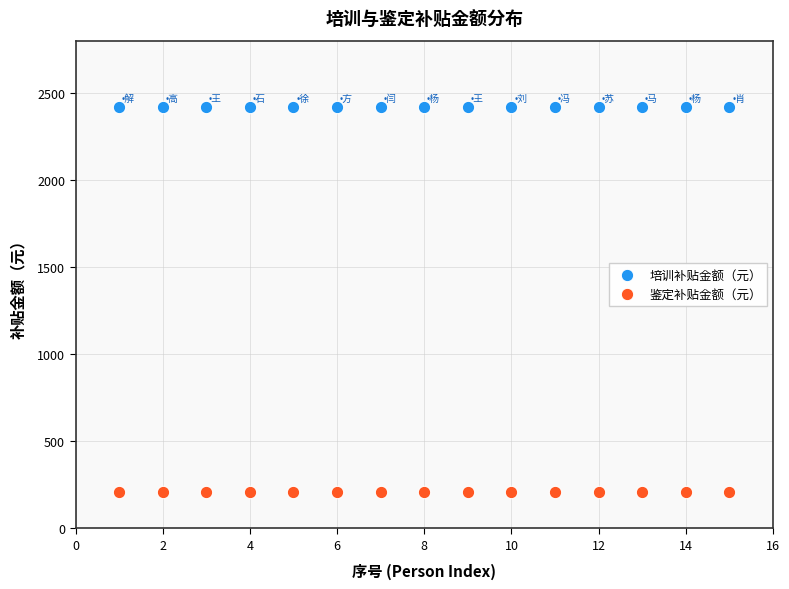

Which series contains the highest Y value?

培训补贴金额（元）